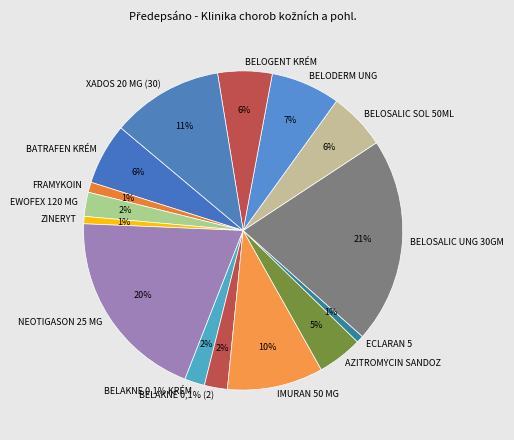

Between AZITROMYCIN SANDOZ and BELAKNE 0,1% KRÉM, which is larger?

AZITROMYCIN SANDOZ